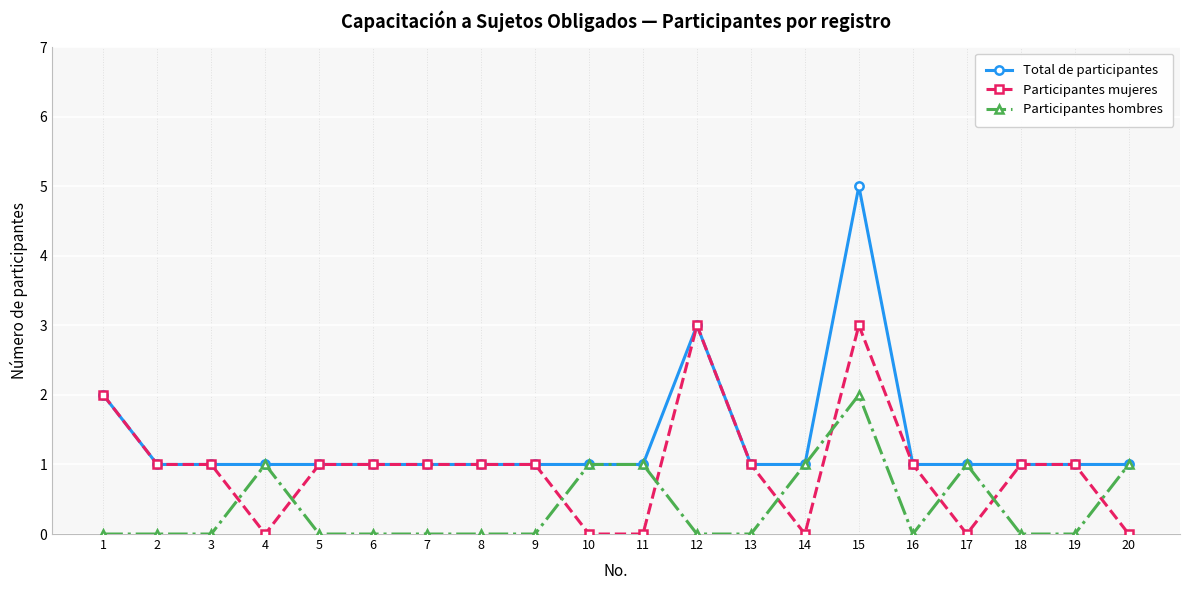

At which category is the sum across all series the highest?

15